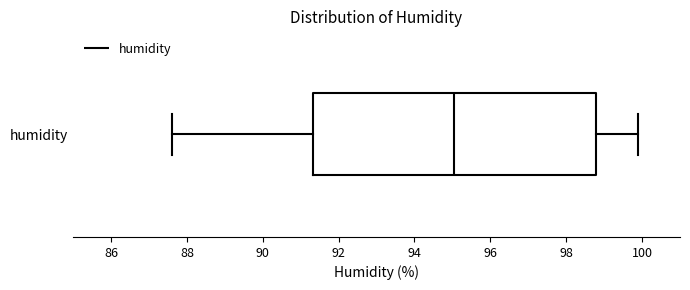

Where does the left whisker of the box for humidity end on the x-axis? The values are not printed on the chart, so give them approximately, as read against the axis.

87.6